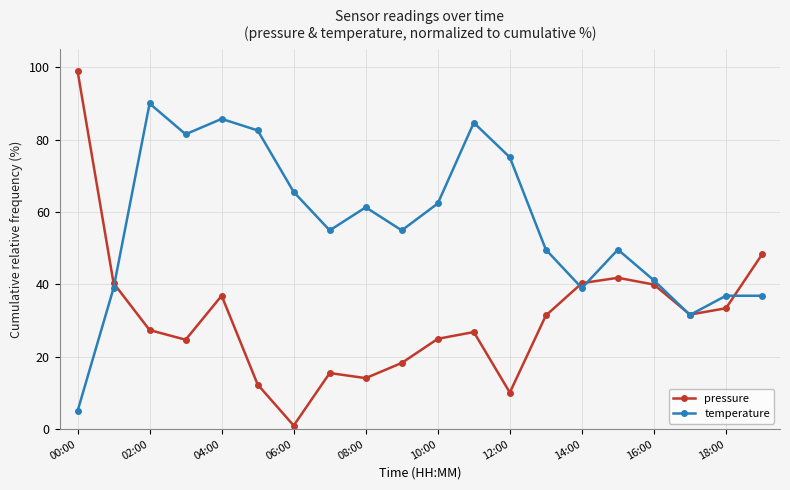

At how many categories does at least one series exceed 60?

10